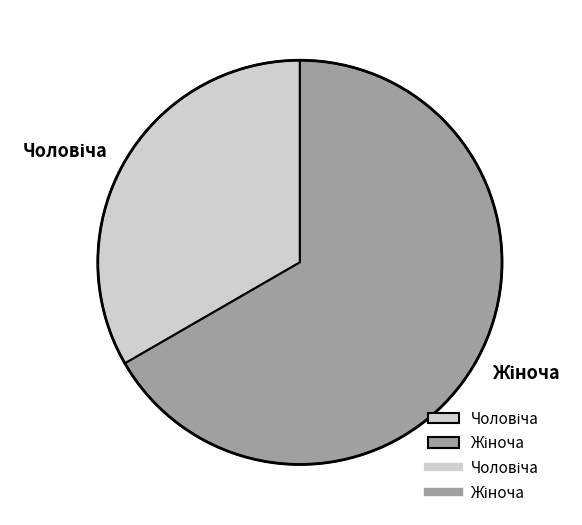

How many segments does this pie chart have?

2